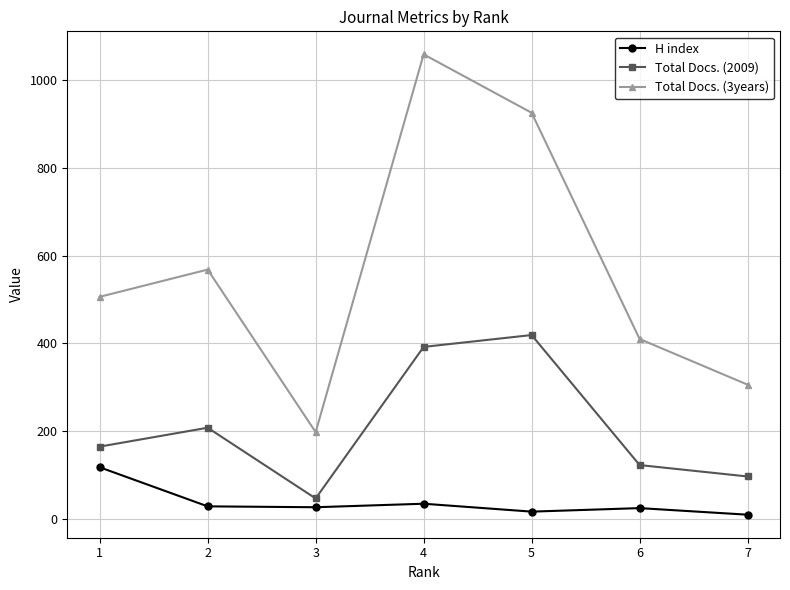

What is the difference between the maximum and minimum values in the H index series?

108